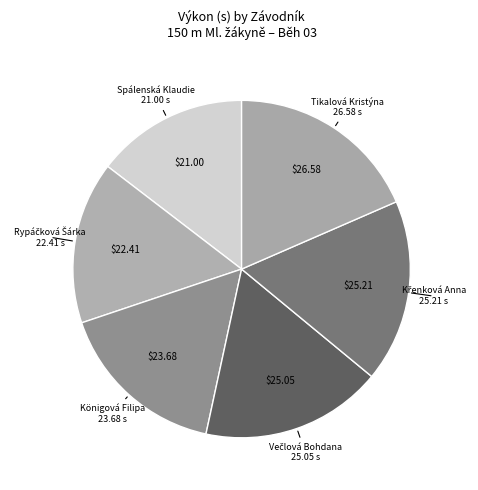

Count the number of slices in the pie.

6